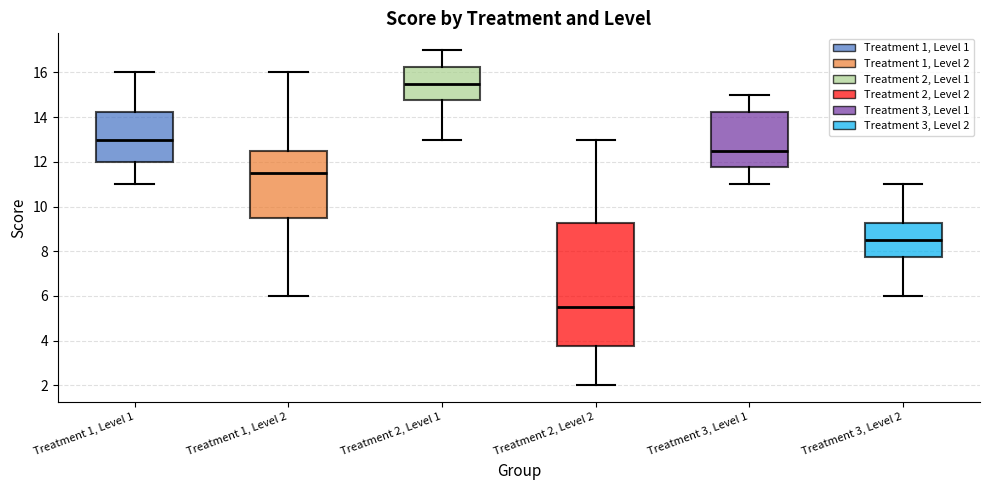

Reading left to right, read every box against the y-axis: the position of its median line, the range the box covers, and the ends of its whiskers. The values are not printed on the chart, so give them approximately, as read against the axis.

Treatment 1, Level 1: median 13.0, box 12.0 to 14.2, whiskers 11.0 to 16.0
Treatment 1, Level 2: median 11.6, box 9.6 to 12.6, whiskers 6.0 to 16.0
Treatment 2, Level 1: median 15.6, box 14.8 to 16.2, whiskers 13.0 to 17.0
Treatment 2, Level 2: median 5.6, box 3.8 to 9.2, whiskers 2.0 to 13.0
Treatment 3, Level 1: median 12.6, box 11.8 to 14.2, whiskers 11.0 to 15.0
Treatment 3, Level 2: median 8.6, box 7.8 to 9.2, whiskers 6.0 to 11.0